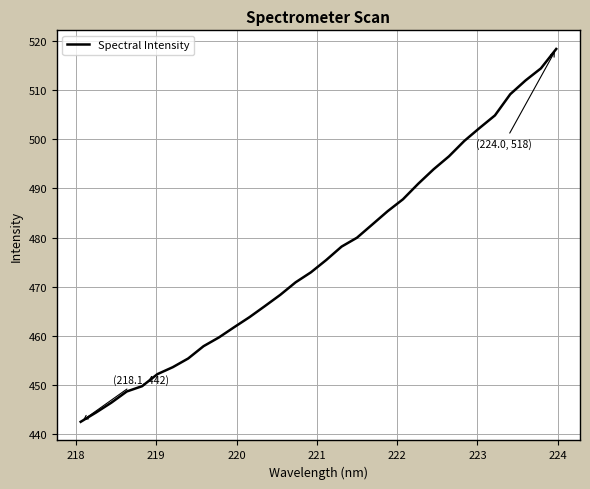

What is the maximum value shown in the chart?

518.4